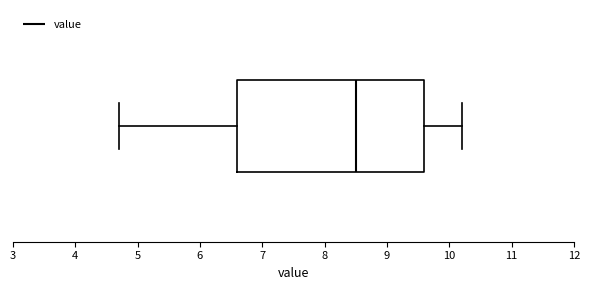

Transcribe this box plot: give where the median line is, the range the box spans, and where the two whiskers end, as read against the x-axis. The values are not printed on the chart, so give them approximately, as read against the axis.

median 8.5, box 6.6 to 9.6, whiskers 4.7 to 10.2